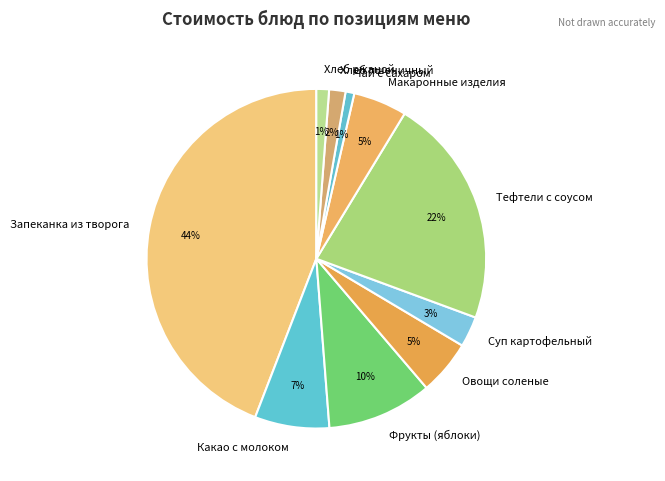

Count the number of slices in the pie.

10